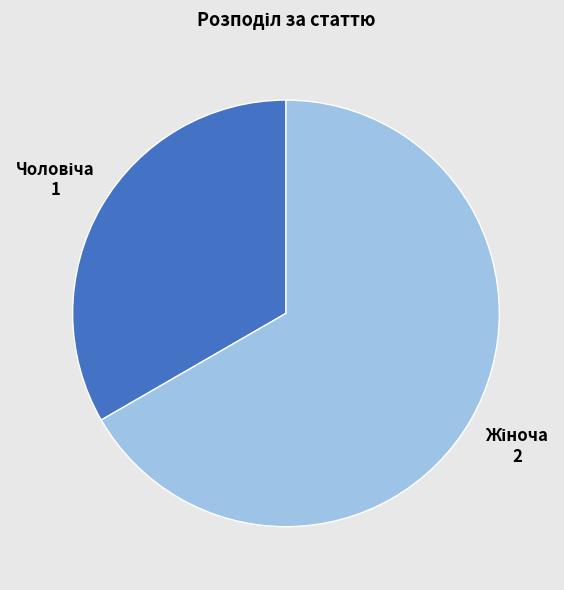

Is there a majority slice in this chart?

Yes